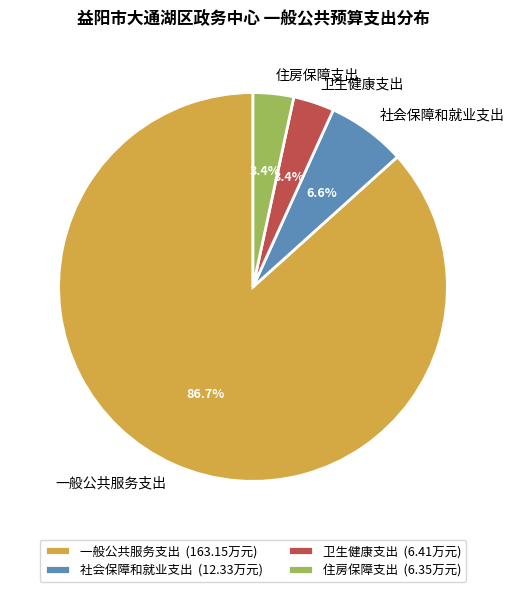

True or false: 住房保障支出 accounts for 3% of the total.

True